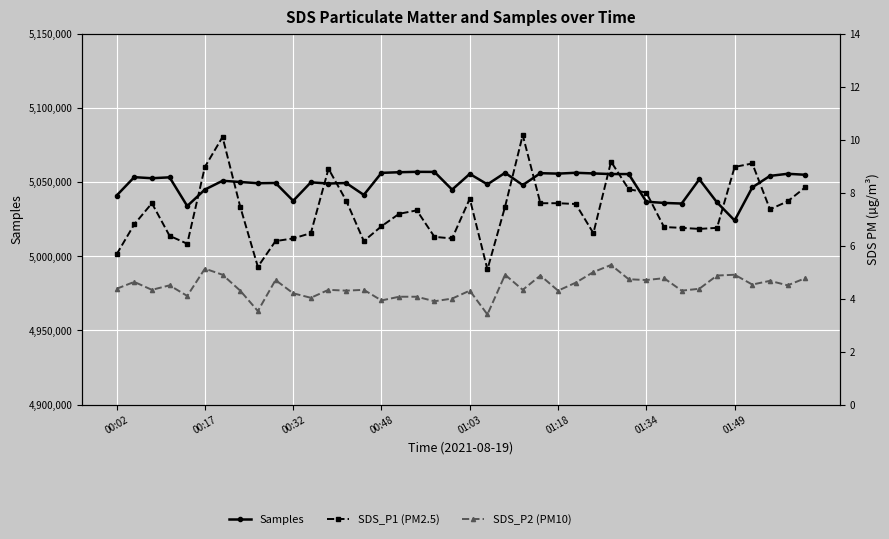

Reading right to left, extract all data points from this chart.

Samples: 5054886.0	5055550.0	5054129.0	5046392.0	5024090.0	5036286.0	5051834.0	5035492.0	5035911.0	5036733.0	5055368.0	5055365.0	5055787.0	5056229.0	5055659.0	5055961.0	5047950.0	5056202.0	5048423.0	5055465.0	5044866.0	5056815.0	5056865.0	5056599.0	5056176.0	5041315.0	5049330.0	5048987.0	5049790.0	5037339.0	5049365.0	5049175.0	5050036.0	5050818.0	5044903.0	5033821.0	5053165.0	5052553.0	5053280.0	5040873.0
SDS_P1: 8.2	7.7	7.4	9.1	9.0	6.7	6.6	6.7	6.7	8.0	8.1	9.2	6.5	7.6	7.6	7.6	10.2	7.5	5.1	7.8	6.3	6.3	7.3	7.2	6.7	6.2	7.7	8.9	6.5	6.3	6.2	5.2	7.5	10.1	9.0	6.1	6.4	7.6	6.8	5.7
SDS_P2: 4.8	4.5	4.7	4.5	4.9	4.9	4.4	4.3	4.8	4.7	4.7	5.3	5.0	4.6	4.3	4.9	4.3	4.9	3.4	4.3	4.0	3.9	4.1	4.1	3.9	4.3	4.3	4.3	4.0	4.2	4.7	3.5	4.3	4.9	5.1	4.1	4.5	4.3	4.6	4.4